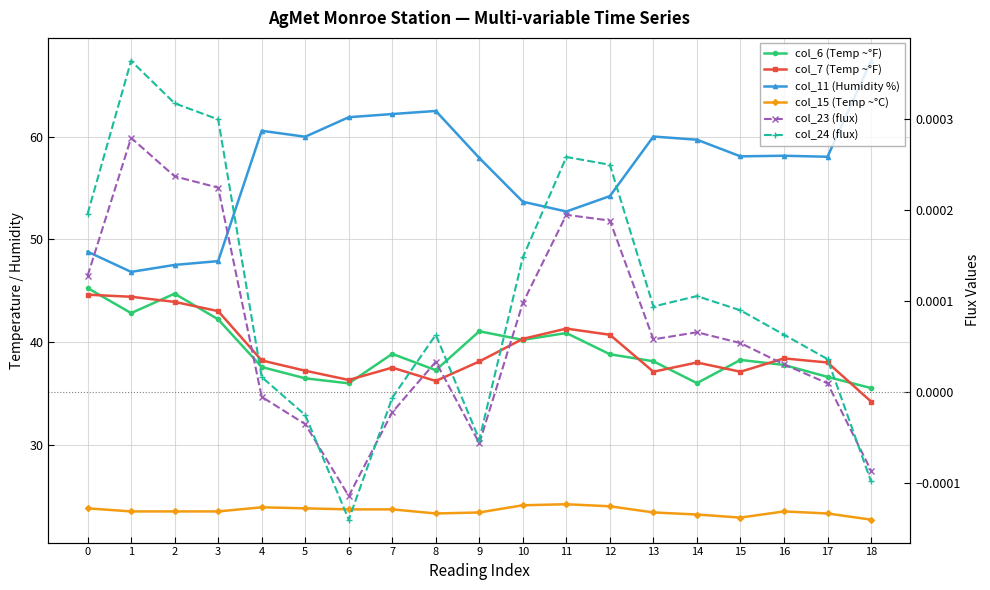

Reading right to left, what are all the values shown in this chart?

col_6 (Temp ~°F): 18=35.5	17=36.6	16=37.8	15=38.2	14=36.0	13=38.1	12=38.8	11=40.9	10=40.2	9=41.0	8=37.2	7=38.8	6=36.0	5=36.5	4=37.6	3=42.2	2=44.7	1=42.8	0=45.2
col_7 (Temp ~°F): 18=34.2	17=38.0	16=38.4	15=37.1	14=38.0	13=37.1	12=40.7	11=41.3	10=40.3	9=38.1	8=36.2	7=37.5	6=36.3	5=37.2	4=38.2	3=43.0	2=43.9	1=44.4	0=44.6
col_11 (Humidity %): 18=67.4	17=58.0	16=58.1	15=58.1	14=59.7	13=60.0	12=54.2	11=52.7	10=53.6	9=57.9	8=62.5	7=62.2	6=61.9	5=60.0	4=60.6	3=47.9	2=47.5	1=46.8	0=48.8
col_15 (Temp ~°C): 18=22.7	17=23.3	16=23.5	15=22.9	14=23.2	13=23.4	12=24.0	11=24.2	10=24.1	9=23.4	8=23.3	7=23.7	6=23.7	5=23.8	4=23.9	3=23.5	2=23.5	1=23.5	0=23.8
col_23 (flux): 18=-0.0	17=0.0	16=0.0	15=0.0	14=0.0	13=0.0	12=0.0	11=0.0	10=0.0	9=-0.0	8=0.0	7=-0.0	6=-0.0	5=-0.0	4=-0.0	3=0.0	2=0.0	1=0.0	0=0.0
col_24 (flux): 18=-0.0	17=0.0	16=0.0	15=0.0	14=0.0	13=0.0	12=0.0	11=0.0	10=0.0	9=-0.0	8=0.0	7=-0.0	6=-0.0	5=-0.0	4=0.0	3=0.0	2=0.0	1=0.0	0=0.0